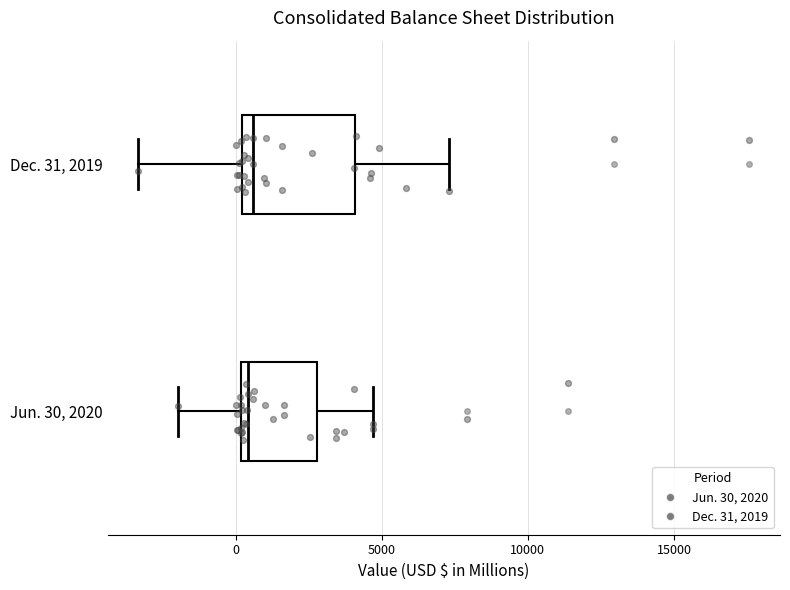

Reading bottom to top, read every box against the x-axis: the position of its median line, the range the box covers, and the ends of its whiskers. The values are not printed on the chart, so give them approximately, as read against the axis.

Jun. 30, 2020: median 500, box 0 to 3000, whiskers -2000 to 4500
Dec. 31, 2019: median 500, box 0 to 4000, whiskers -3500 to 7500